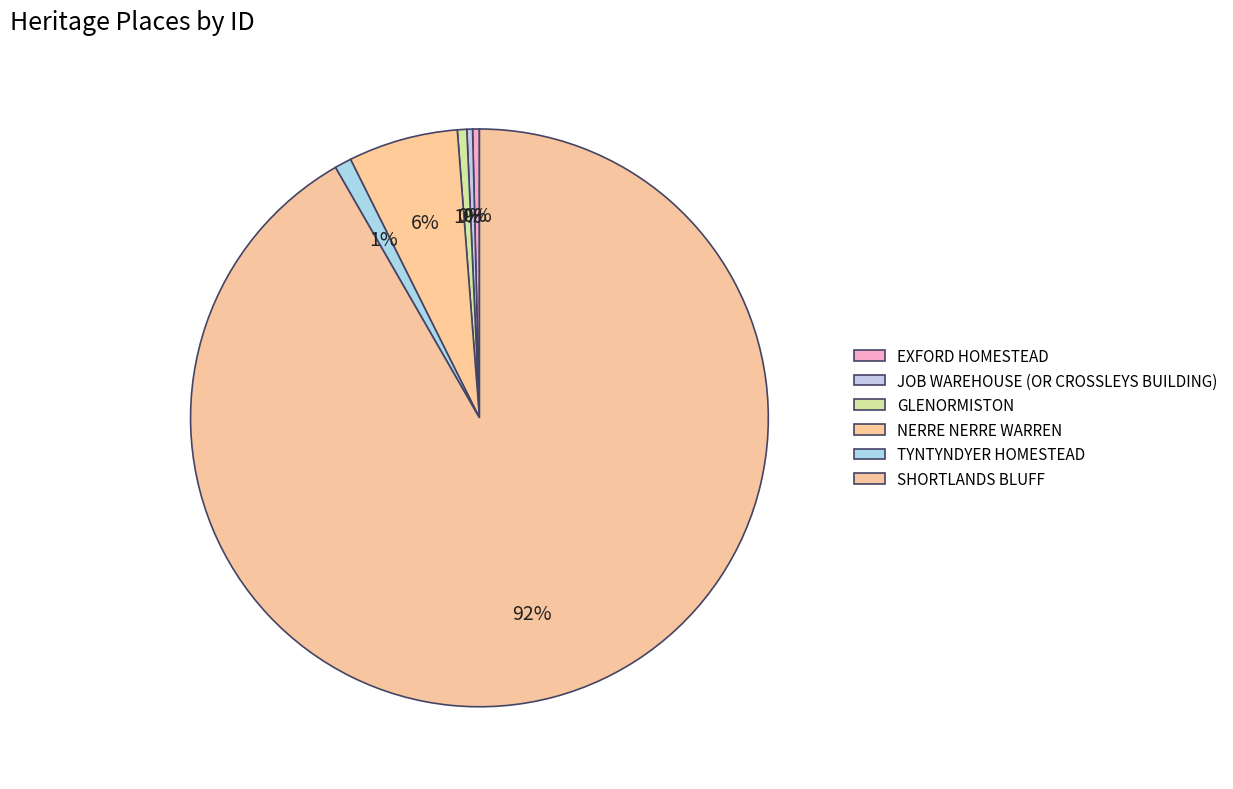

Count the number of slices in the pie.

6